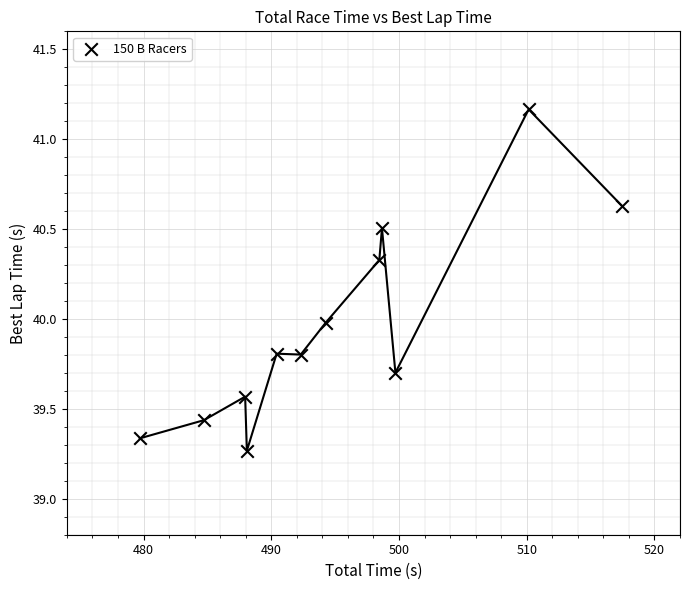

What is the average Y value?

40.0